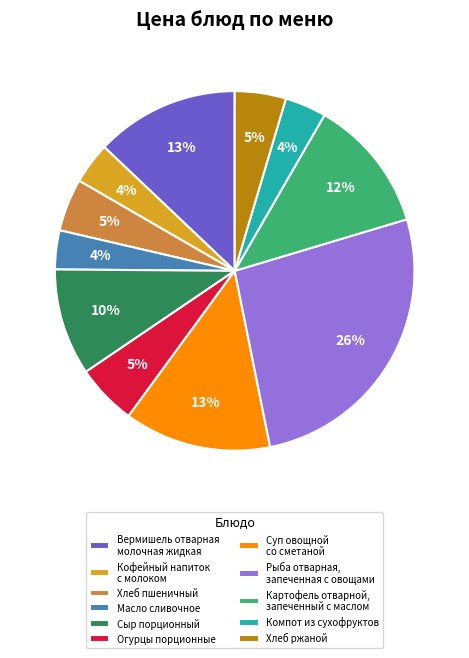

To the nearest percent, what is the average slice percentage?

9%